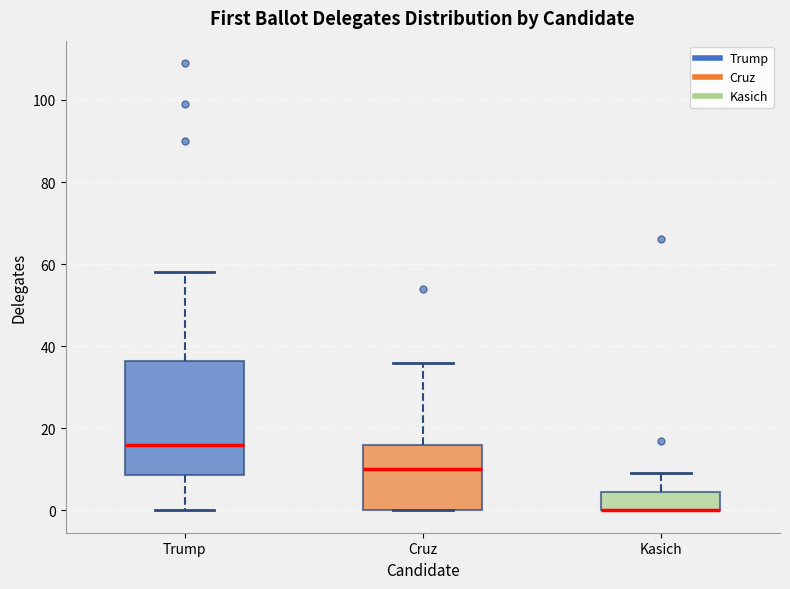

Reading left to right, transcribe this box plot: for each box, give where its median line is, the range the box spans, and where its two whiskers end, as read against the y-axis. The values are not printed on the chart, so give them approximately, as read against the axis.

Trump: median 16, box 8 to 36, whiskers 0 to 58
Cruz: median 10, box 0 to 16, whiskers 0 to 36
Kasich: median 0 (drawn on the box's lower edge), box 0 to 4, whiskers 0 to 10